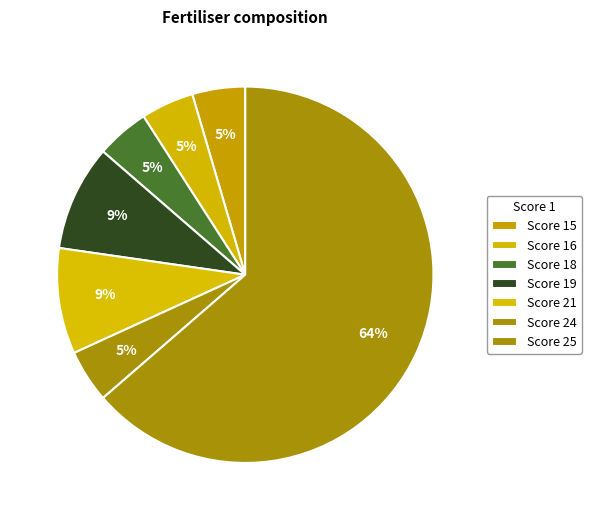

How many slices are in this pie chart?

7